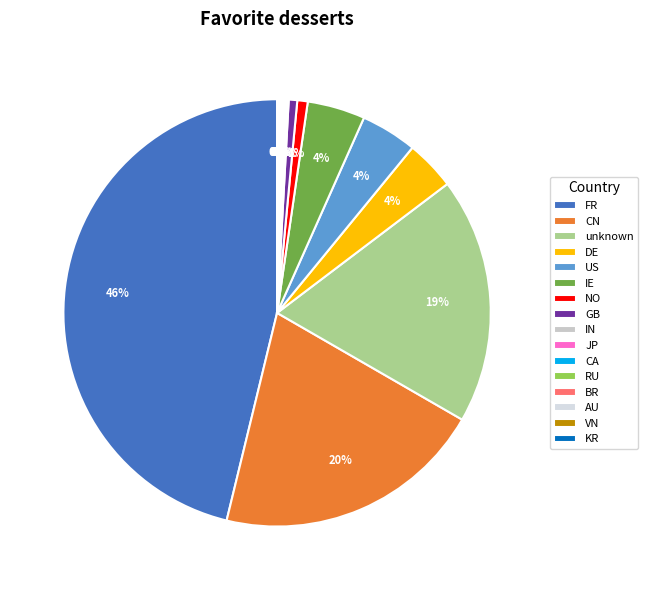

To the nearest percent, what is the difference between the FR and BR slice percentages?

46%